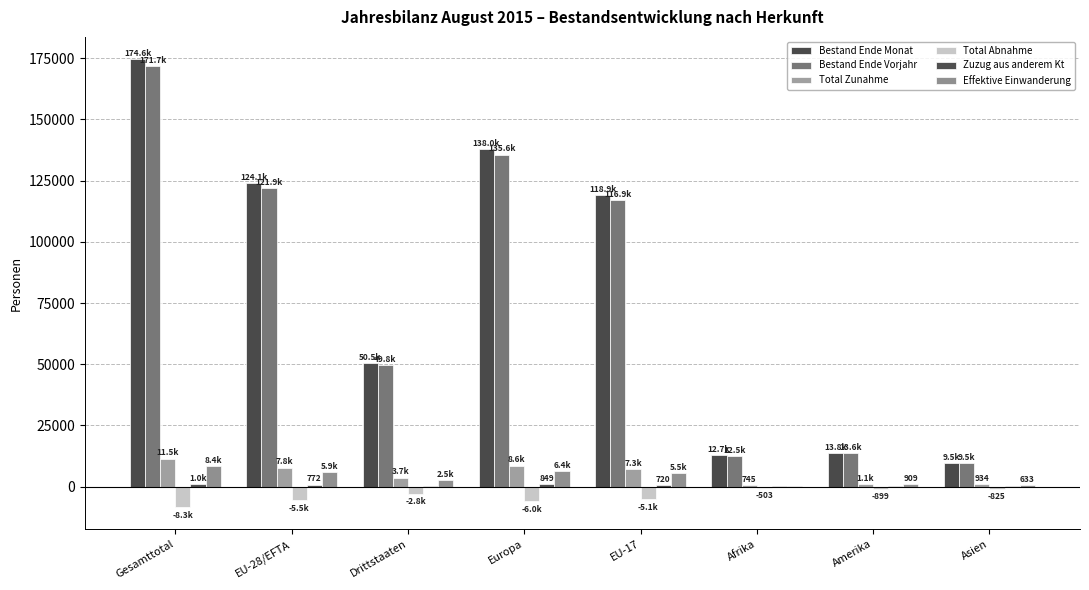

At which label does Total Abnahme first exceed -2842?

Afrika